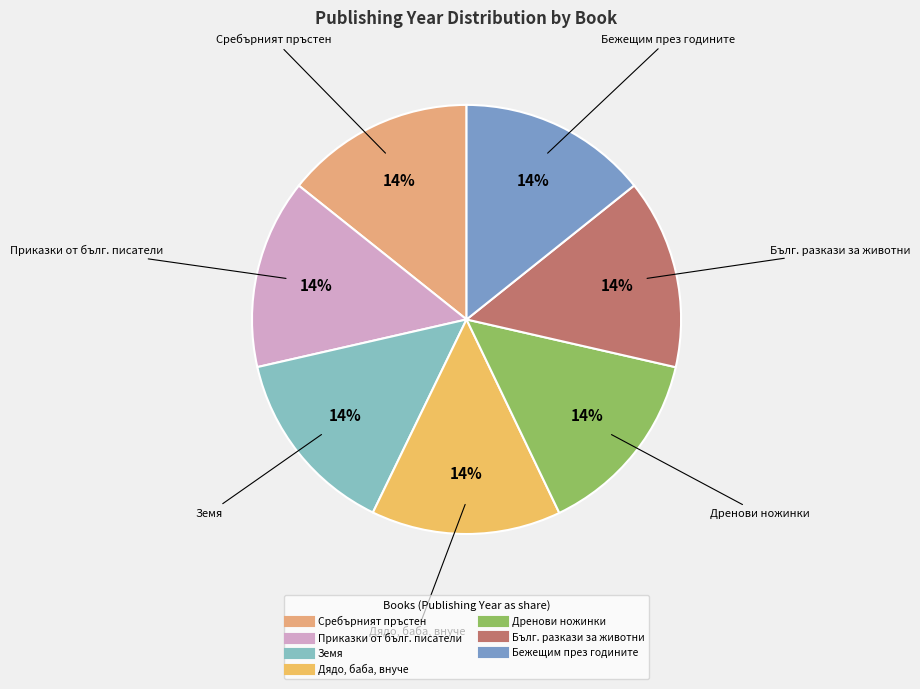

Is there a majority slice in this chart?

No